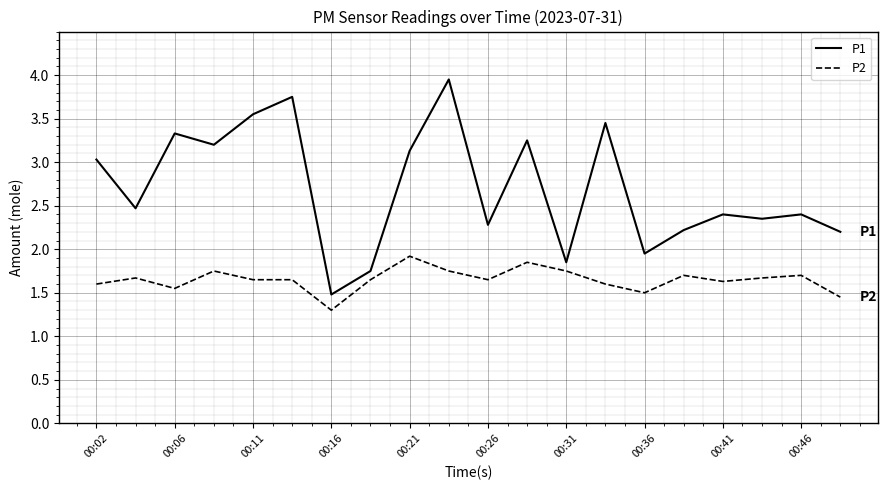

What is the difference between the maximum and minimum values in the P1 series?

2.5